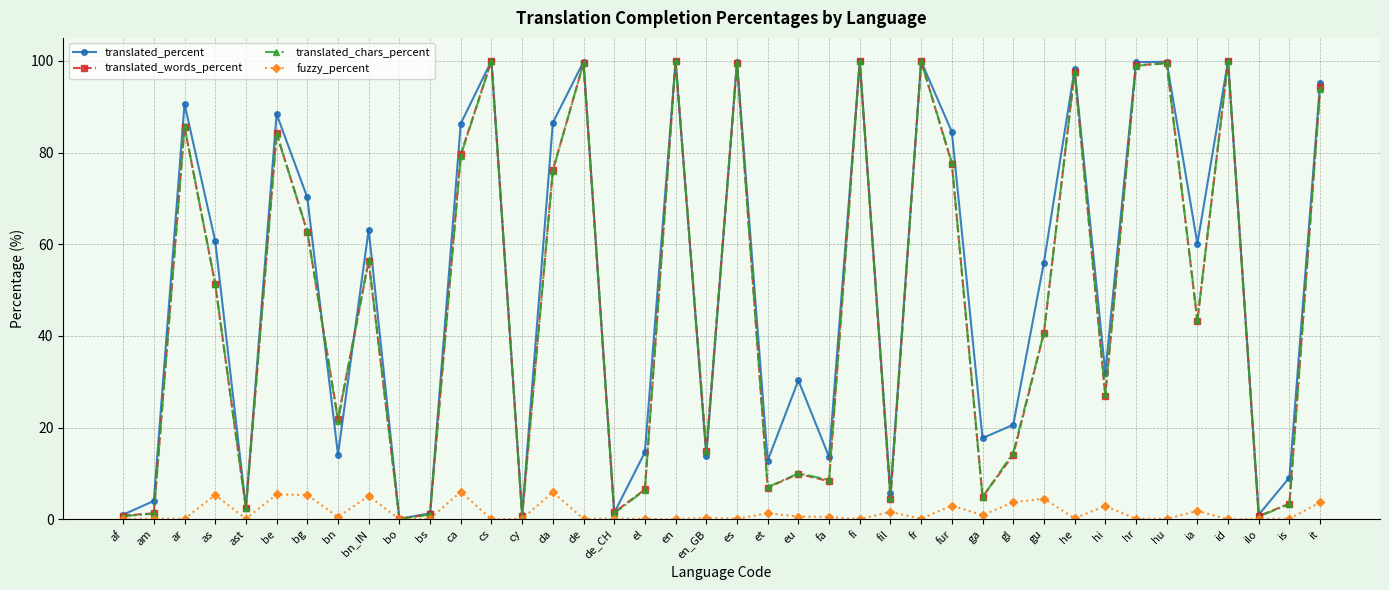

Is the value of translated_percent at cs greater than the value of fuzzy_percent at fa?

Yes